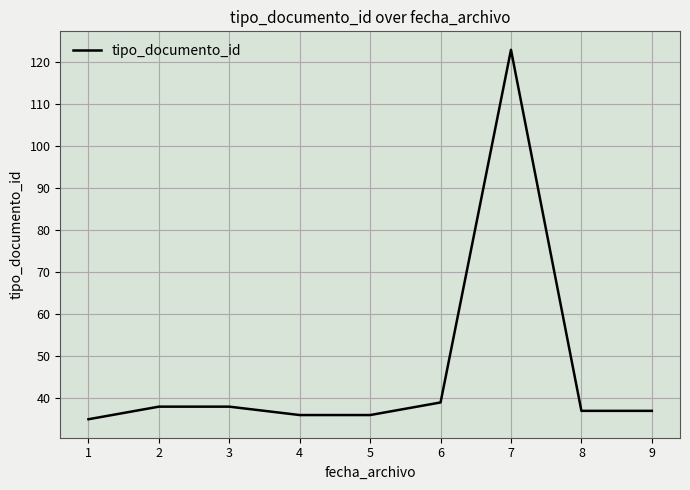

True or false: the data shows 39 at 6.

True